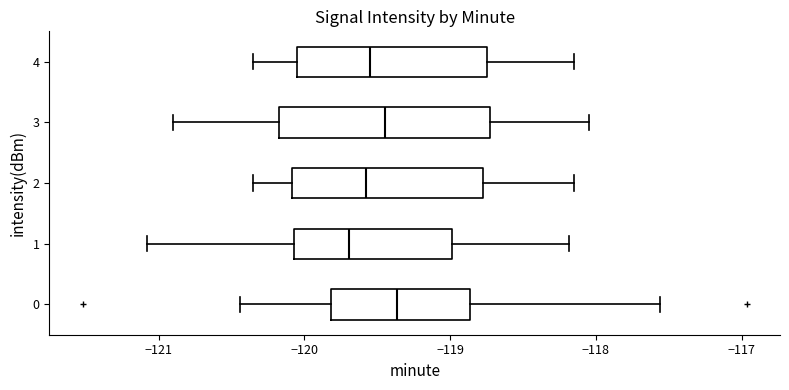

Comparing the boxes themselves (not the whiskers), which one is the widest?

3